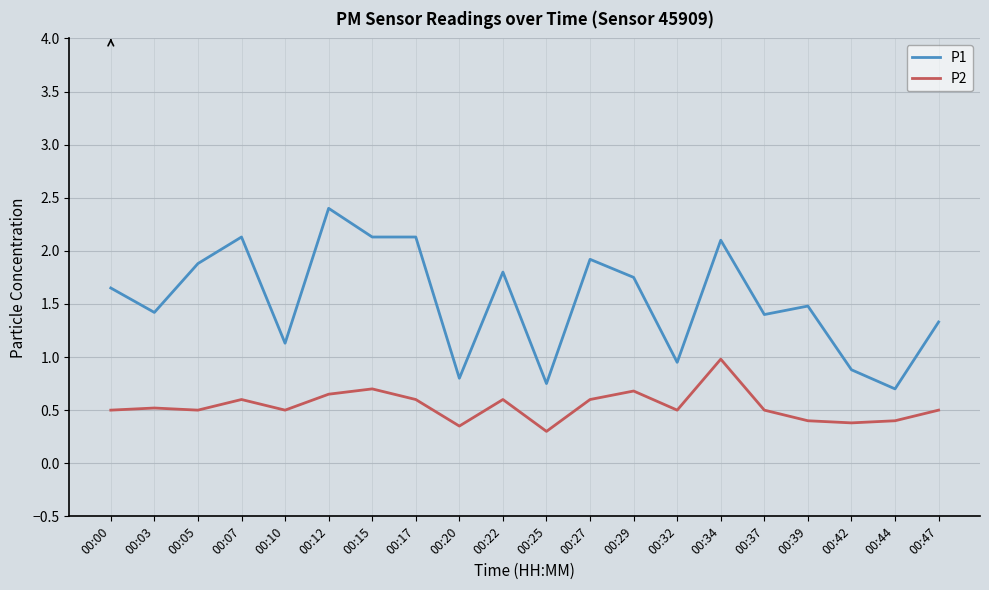

What is the difference between the maximum and second lowest values in the P2 series?

0.6